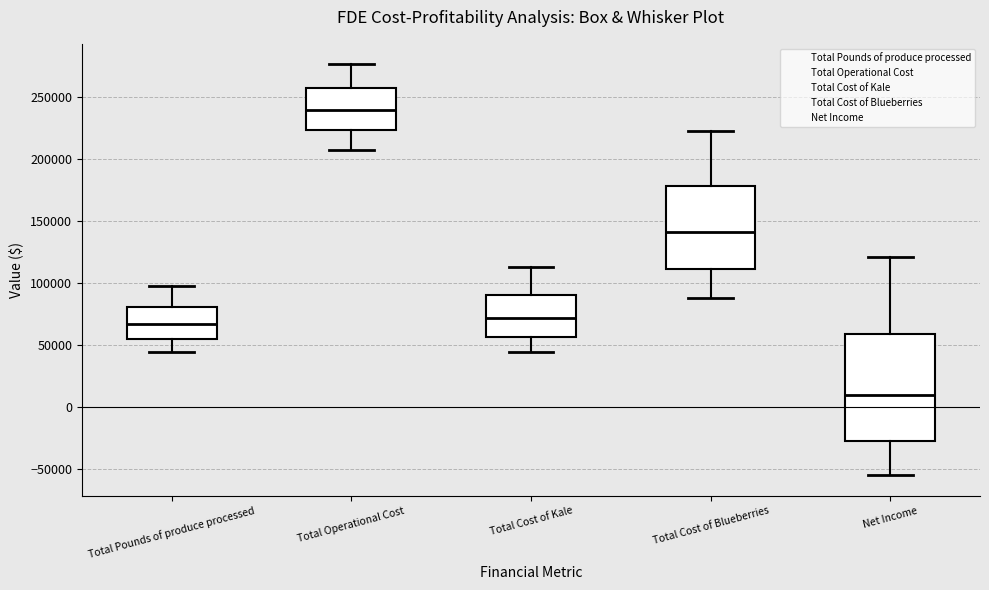

Reading left to right, read every box against the y-axis: the position of its median line, the range the box covers, and the ends of its whiskers. The values are not printed on the chart, so give them approximately, as read against the axis.

Total Pounds of produce processed: median 65000, box 55000 to 80000, whiskers 45000 to 100000
Total Operational Cost: median 240000, box 225000 to 260000, whiskers 210000 to 275000
Total Cost of Kale: median 70000, box 55000 to 90000, whiskers 45000 to 115000
Total Cost of Blueberries: median 140000, box 110000 to 180000, whiskers 90000 to 225000
Net Income: median 10000, box -25000 to 60000, whiskers -55000 to 120000